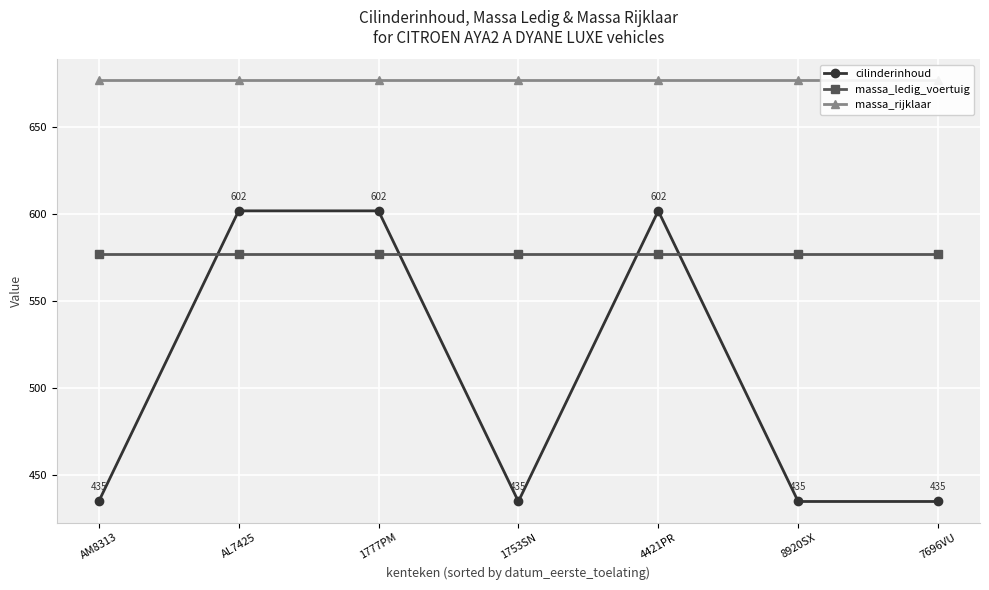

True or false: massa_ledig_voertuig and massa_rijklaar cross at least once.

False